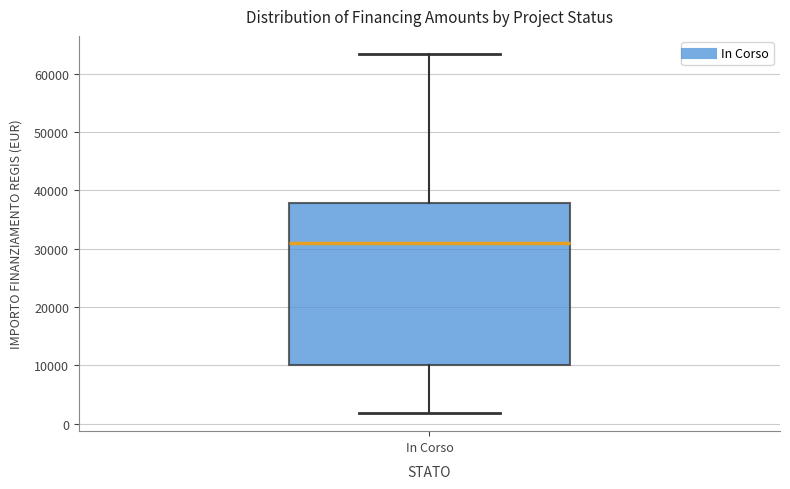

Where is the upper edge of the box for In Corso on the y-axis? The values are not printed on the chart, so give them approximately, as read against the axis.

38000